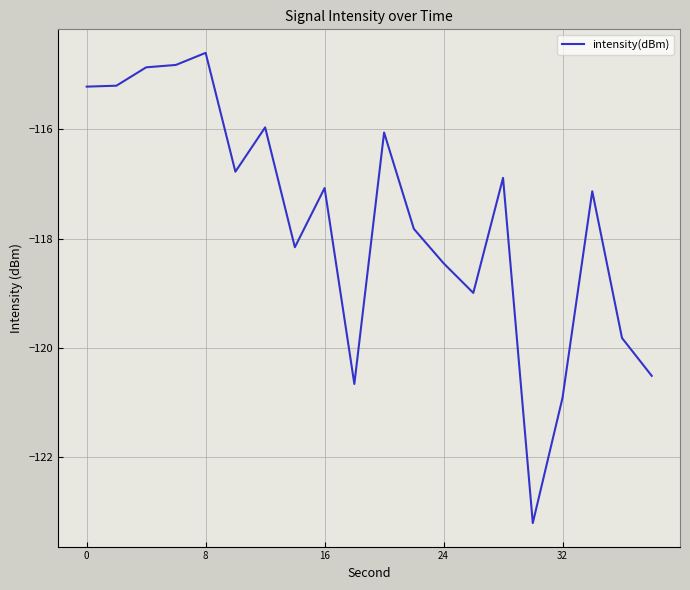

What is the difference between the maximum and minimum values?

8.6